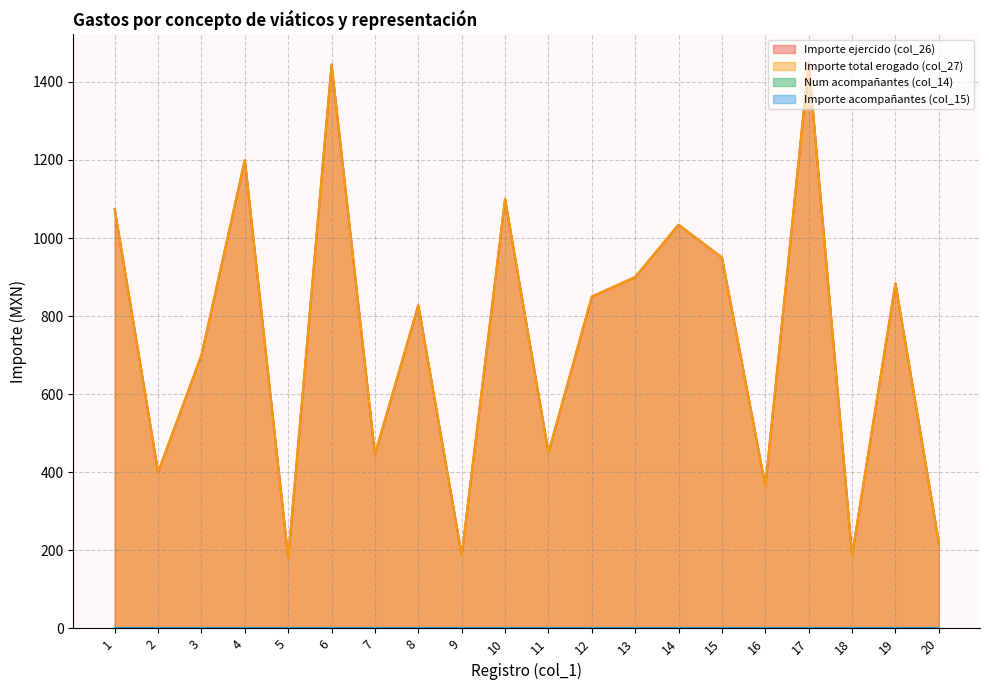

The value of Importe total erogado (col_27) at 2 is 400.0. True or false?

True